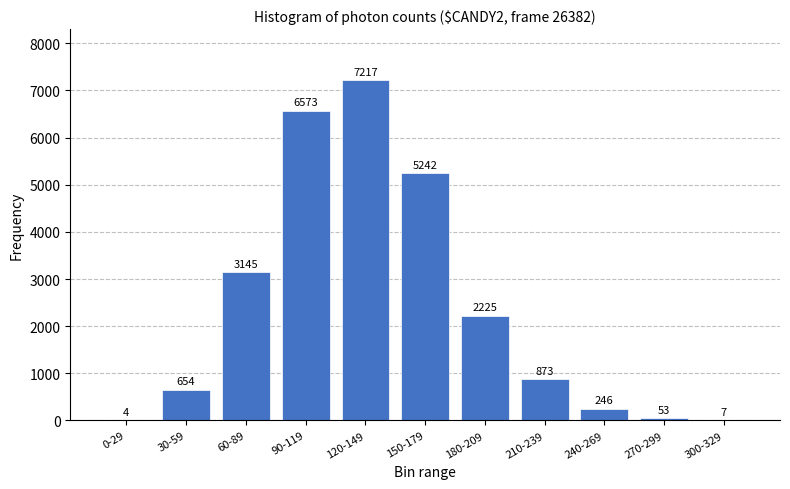

Reading left to right, list all the values displayed in this chart.

0-29=4	30-59=654	60-89=3145	90-119=6573	120-149=7217	150-179=5242	180-209=2225	210-239=873	240-269=246	270-299=53	300-329=7